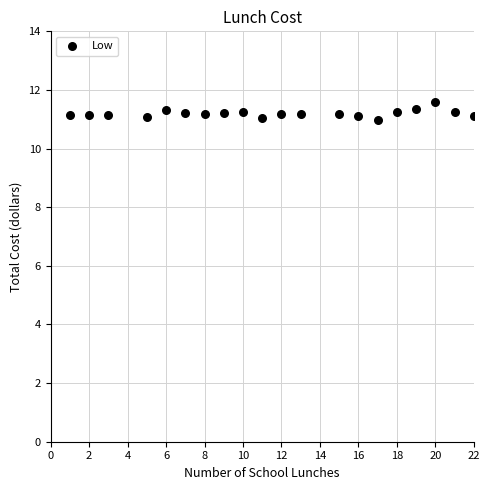

What is the range of X values (max minus min)?

21.0